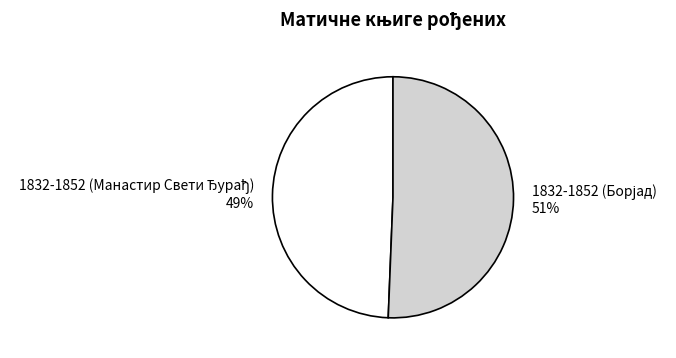

How many segments does this pie chart have?

2